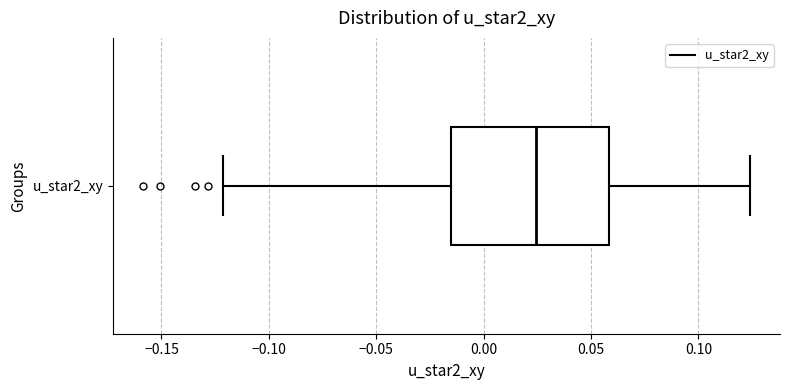

Read this box plot against the x-axis: the position of the median line, the range covered by the box, and the ends of both whiskers. The values are not printed on the chart, so give them approximately, as read against the axis.

median 0.025, box -0.015 to 0.060, whiskers -0.120 to 0.125